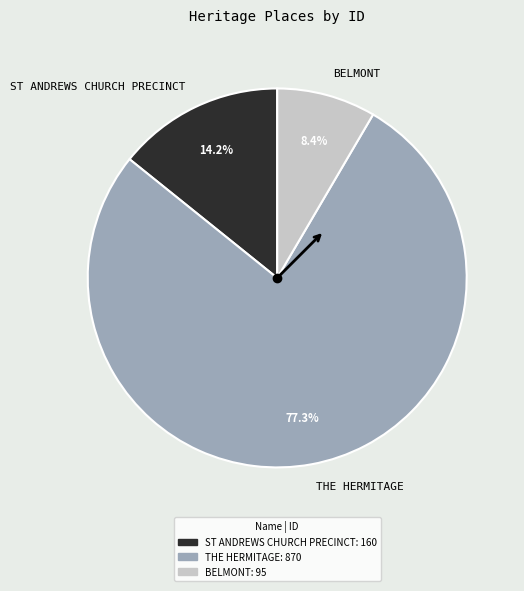

Count the number of slices in the pie.

3